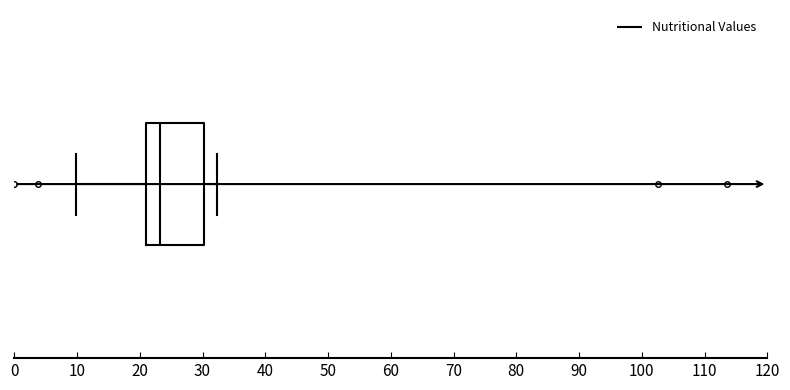

Transcribe this box plot: give where the median line is, the range the box spans, and where the two whiskers end, as read against the x-axis. The values are not printed on the chart, so give them approximately, as read against the axis.

median 23, box 21 to 30, whiskers 10 to 32